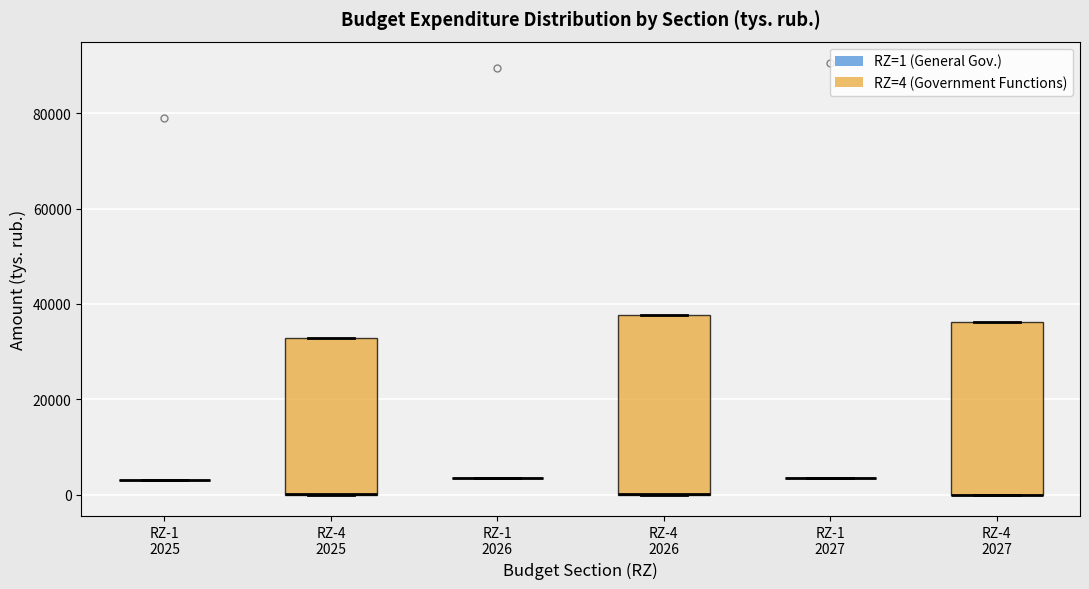

Reading left to right, transcribe this box plot: for each box, give where its median line is, the range the box spans, and where its two whiskers end, as read against the y-axis. The values are not printed on the chart, so give them approximately, as read against the axis.

RZ-1 2025: box collapsed to a line at 4000, whiskers 4000 to 4000
RZ-4 2025: median 0 (drawn on the box's lower edge), box 0 to 32000, whiskers 0 to 32000
RZ-1 2026: box collapsed to a line at 4000, whiskers 4000 to 4000
RZ-4 2026: median 0 (drawn on the box's lower edge), box 0 to 38000, whiskers 0 to 38000
RZ-1 2027: box collapsed to a line at 4000, whiskers 4000 to 4000
RZ-4 2027: median 0 (drawn on the box's lower edge), box 0 to 36000, whiskers 0 to 36000